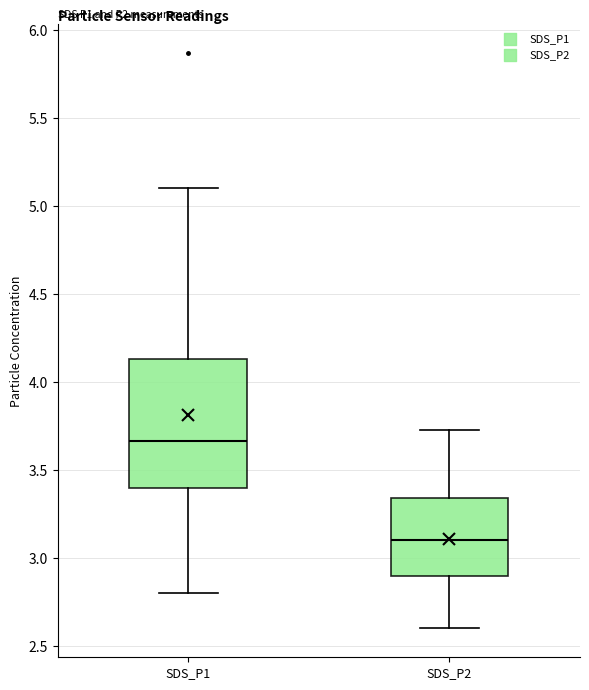

Which box has the highest median line?

SDS_P1